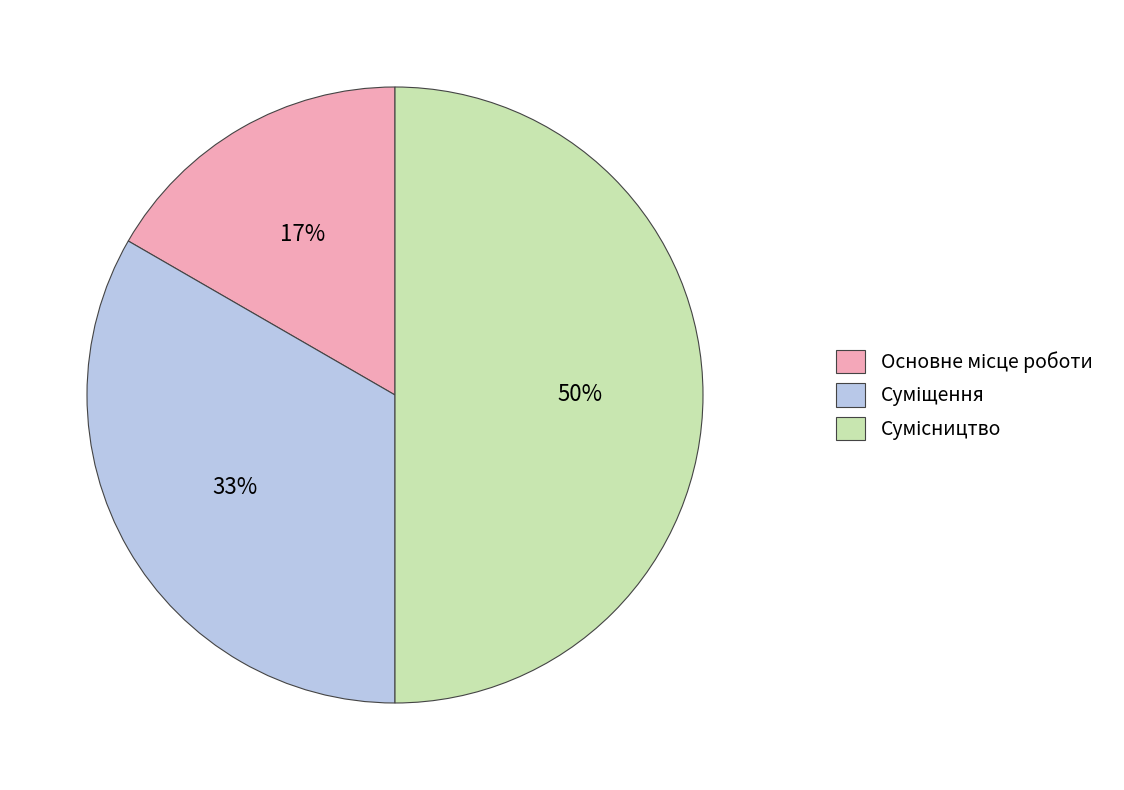

To the nearest percent, what is the average slice percentage?

33%